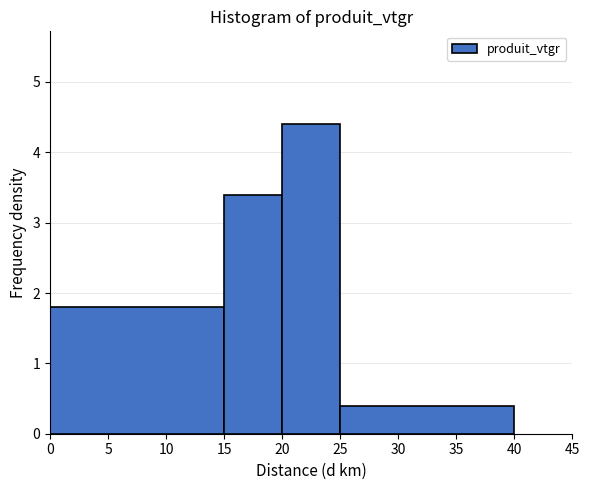

Reading left to right, list every bar in this chart as the range it spans on the x-axis followed by its height. The values are not printed on the chart, so give them approximately, as read against the axis.

0 to 15: 1.8
15 to 20: 3.4
20 to 25: 4.4
25 to 40: 0.4